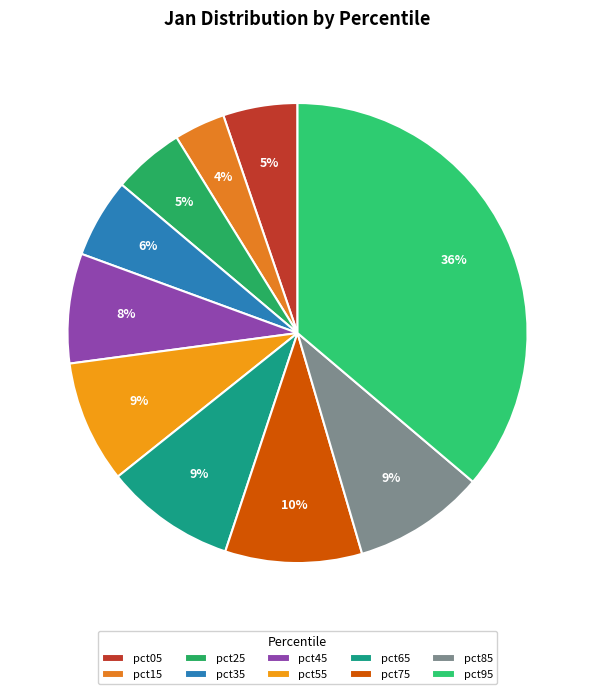

To the nearest percent, what percentage of the pie is pct95?

36%